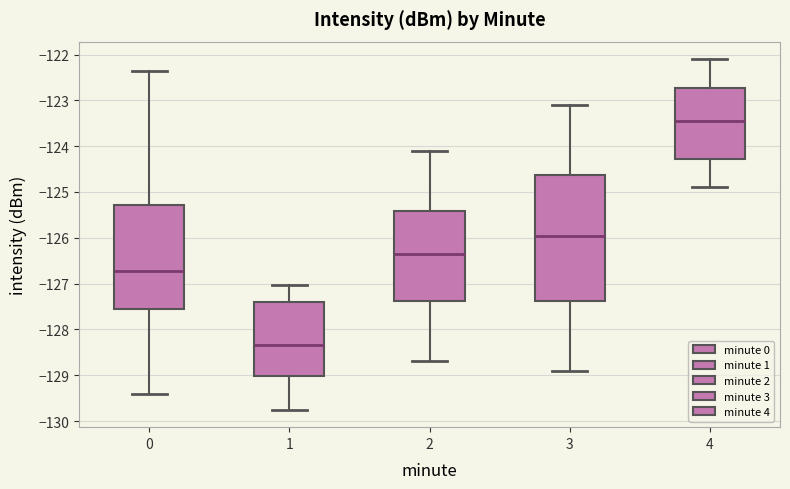

Reading left to right, transcribe this box plot: for each box, give where its median line is, the range the box spans, and where its two whiskers end, as read against the y-axis. The values are not printed on the chart, so give them approximately, as read against the axis.

0: median -126.7, box -127.5 to -125.3, whiskers -129.4 to -122.3
1: median -128.3, box -129.0 to -127.4, whiskers -129.8 to -127.0
2: median -126.3, box -127.4 to -125.4, whiskers -128.7 to -124.1
3: median -125.9, box -127.4 to -124.6, whiskers -128.9 to -123.1
4: median -123.4, box -124.3 to -122.7, whiskers -124.9 to -122.1